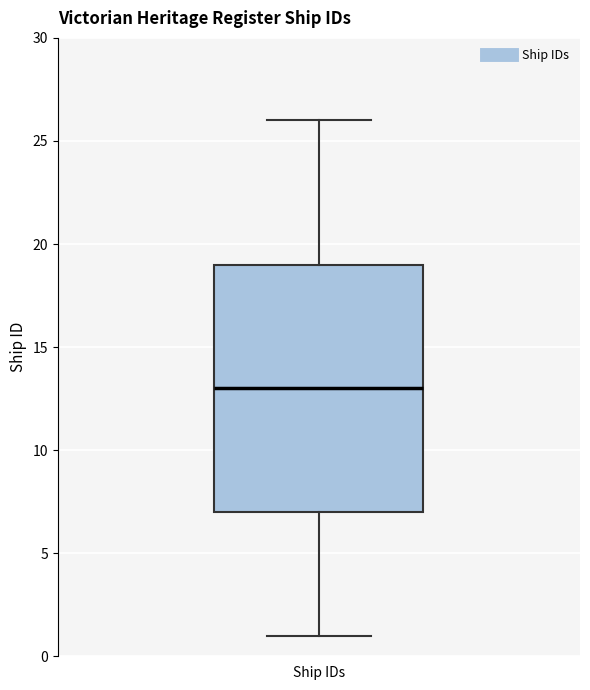

Transcribe this box plot: give where the median line is, the range the box spans, and where the two whiskers end, as read against the y-axis. The values are not printed on the chart, so give them approximately, as read against the axis.

median 13, box 7 to 19, whiskers 1 to 26